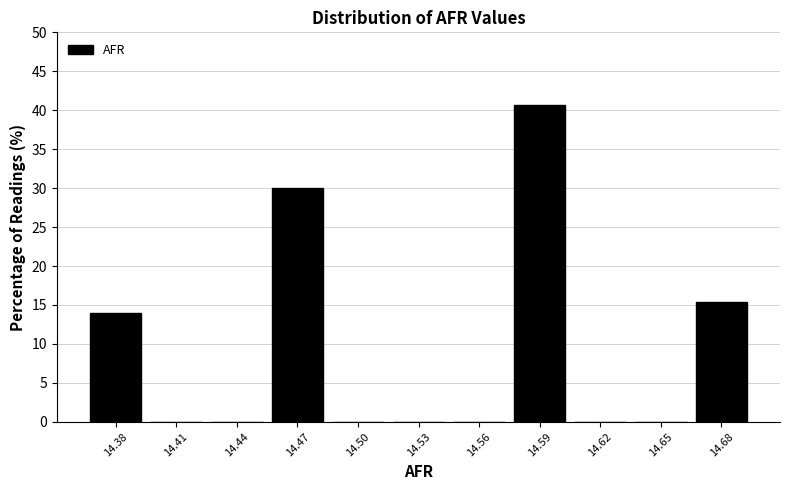

Reading right to left, what are all the values shown in this chart?

14.68=15.3	14.65=0.0	14.62=0.0	14.59=40.7	14.56=0.0	14.53=0.0	14.50=0.0	14.47=30.0	14.44=0.0	14.41=0.0	14.38=14.0